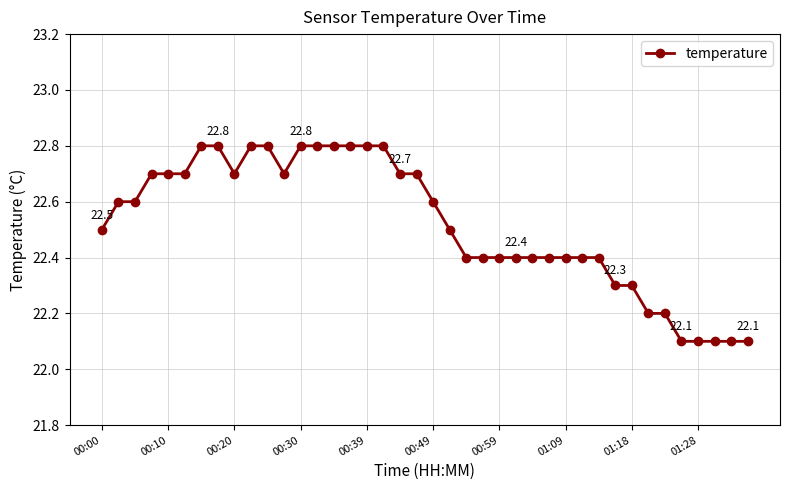

What is the maximum value shown in the chart?

22.8